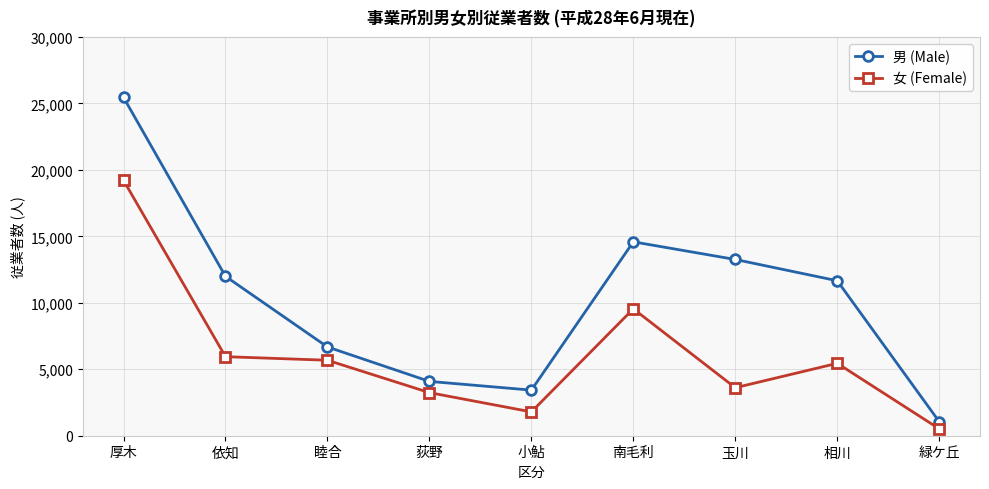

What is the lowest value of the 女 (Female) series?

520